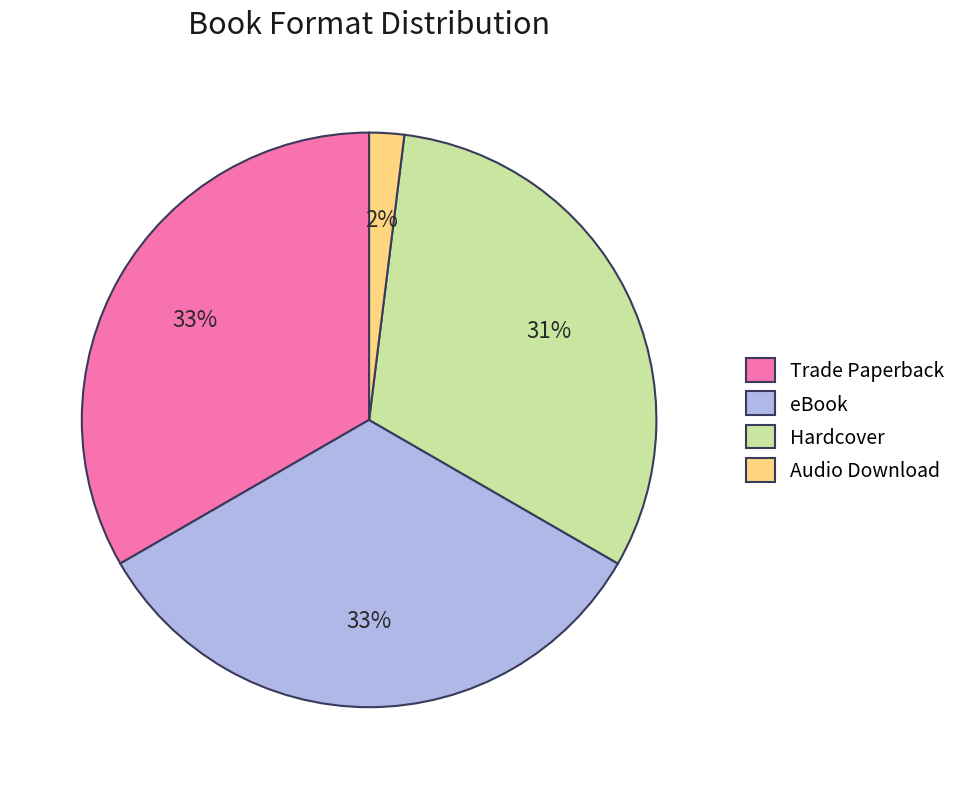

What is the smallest slice in the pie chart?

Audio Download